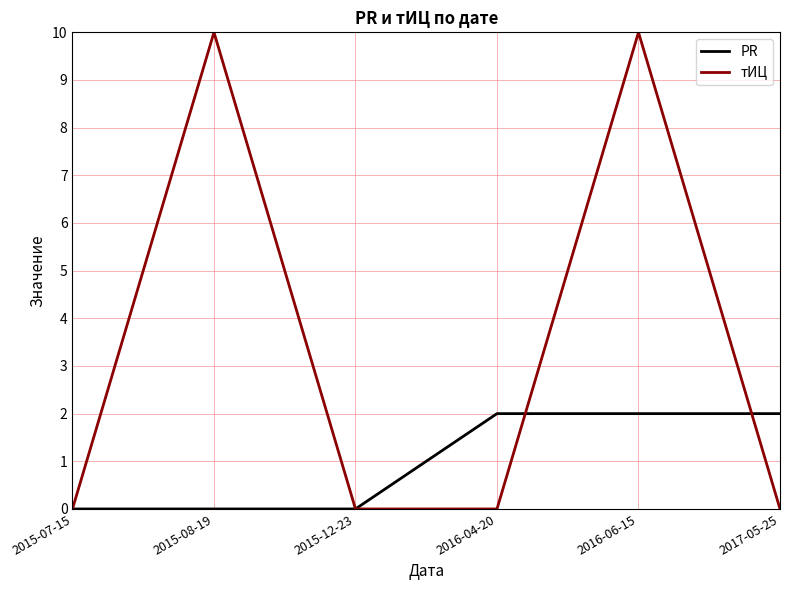

What is the greatest value displayed?

10